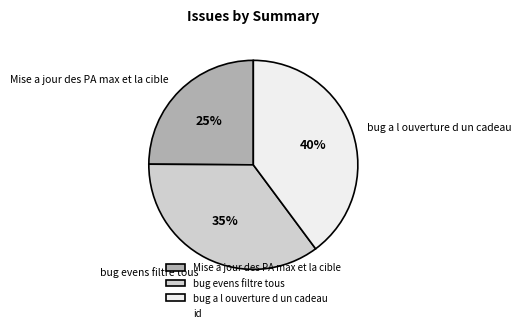

Count the number of slices in the pie.

3